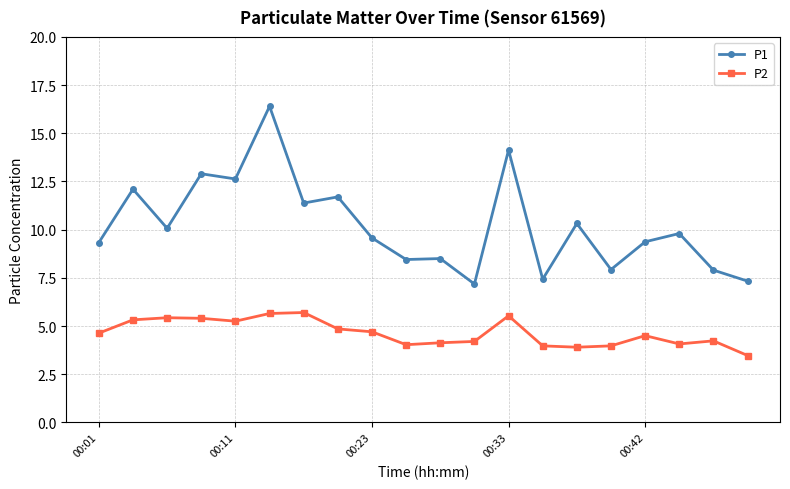

What are all the series names shown in the legend?

P1, P2